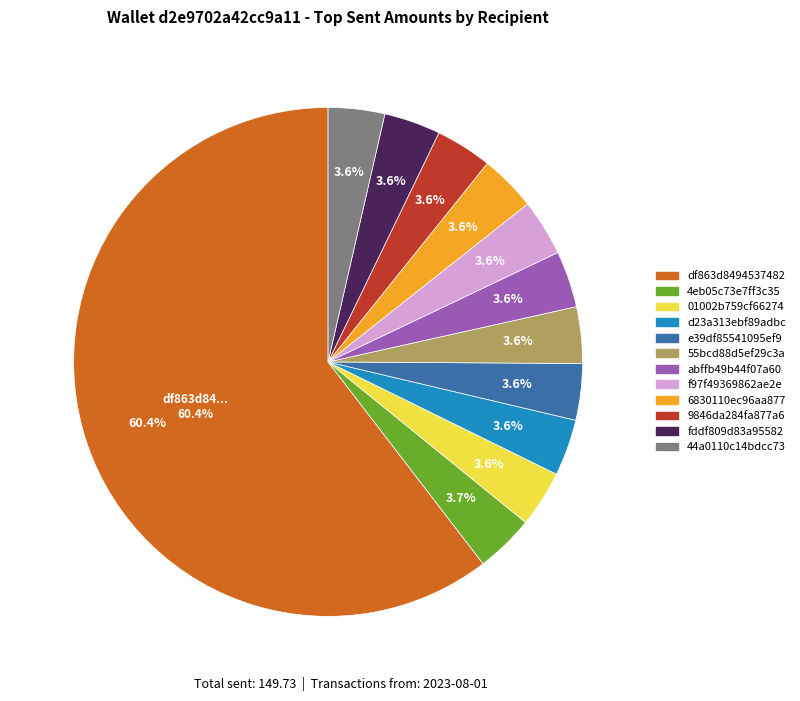

Is there any slice that represents more than half of the pie?

Yes